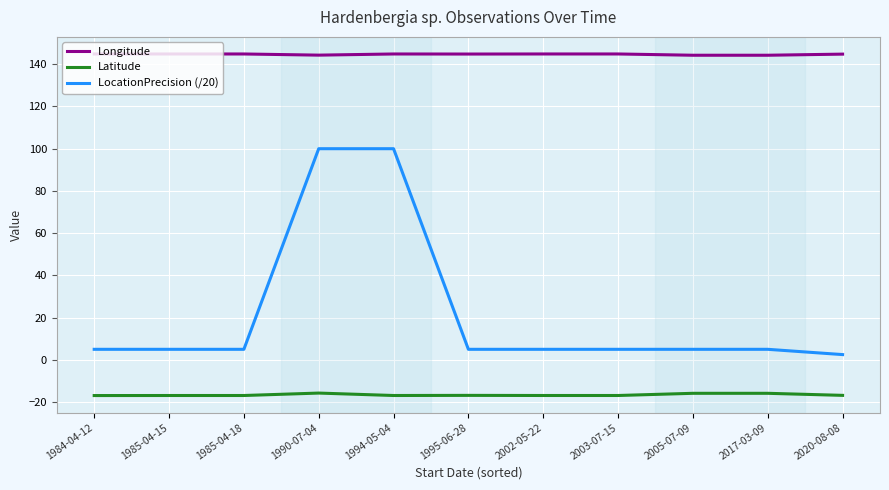

What is the minimum value shown in the chart?

-16.9